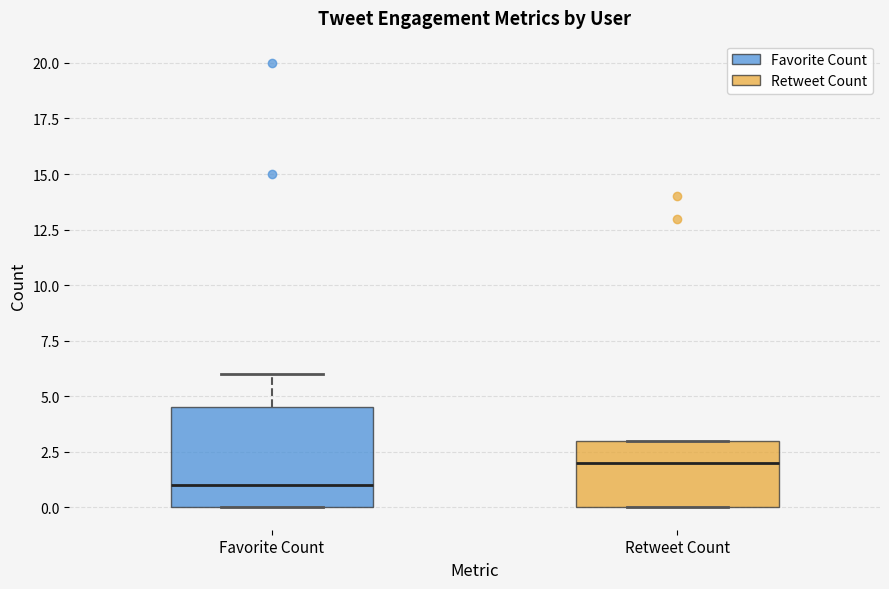

Reading left to right, transcribe this box plot: for each box, give where its median line is, the range the box spans, and where its two whiskers end, as read against the y-axis. The values are not printed on the chart, so give them approximately, as read against the axis.

Favorite Count: median 1.0, box 0.0 to 4.5, whiskers 0.0 to 6.0
Retweet Count: median 2.0, box 0.0 to 3.0, whiskers 0.0 to 3.0